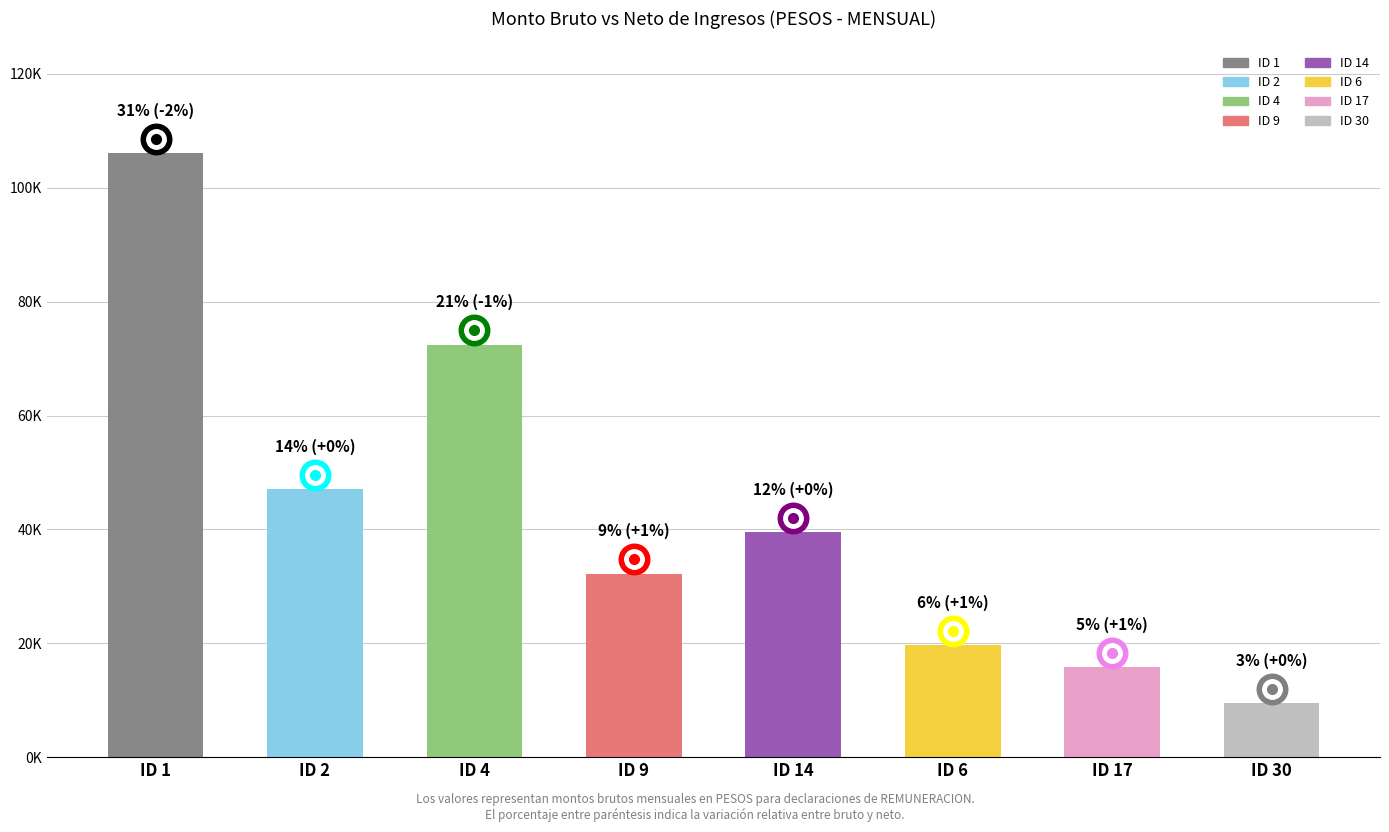

Does the chart contain any negative values?

No